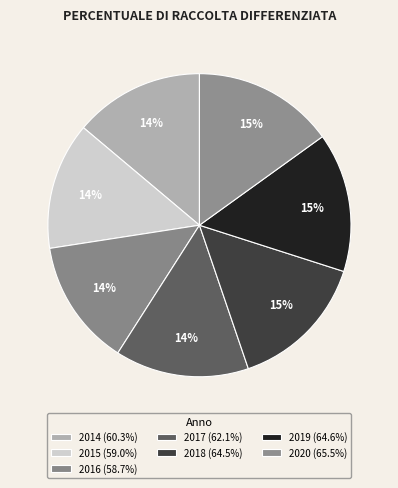

Does 2016 account for over 50% of the chart?

No